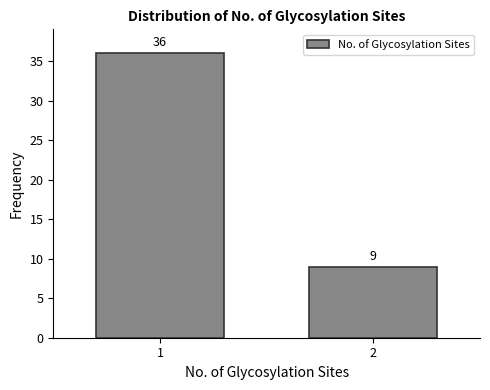

Reading left to right, extract all data points from this chart.

1=36	2=9